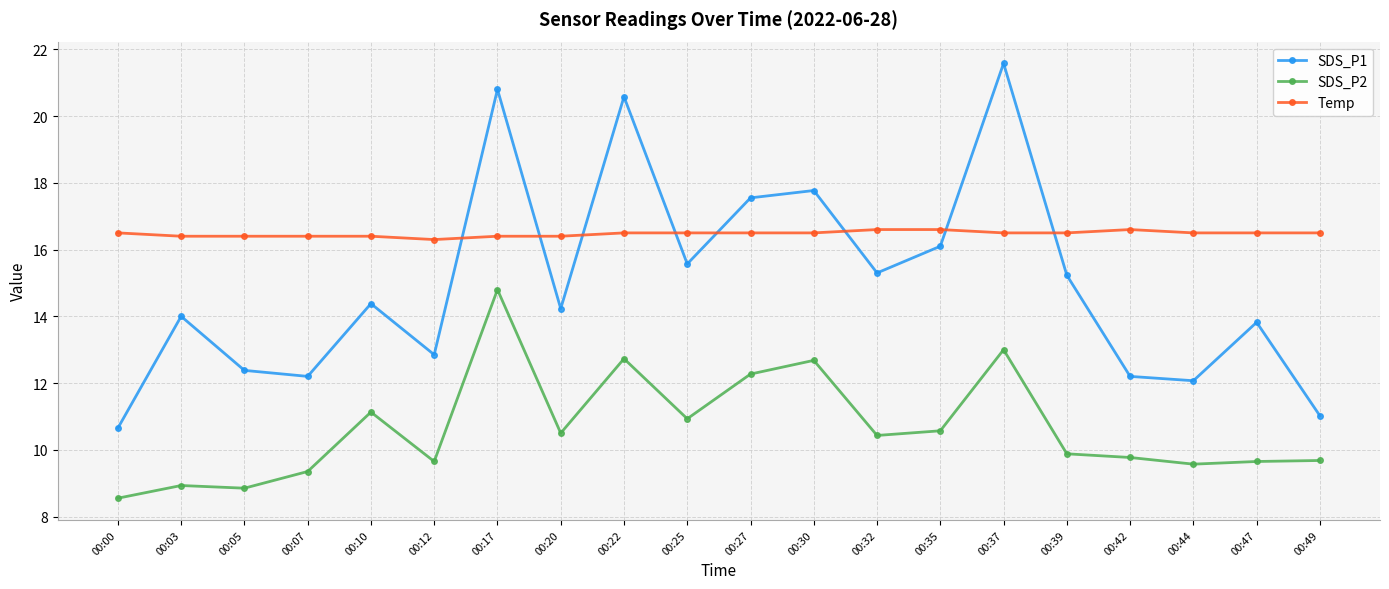

At which category is the sum across all series the highest?

00:17